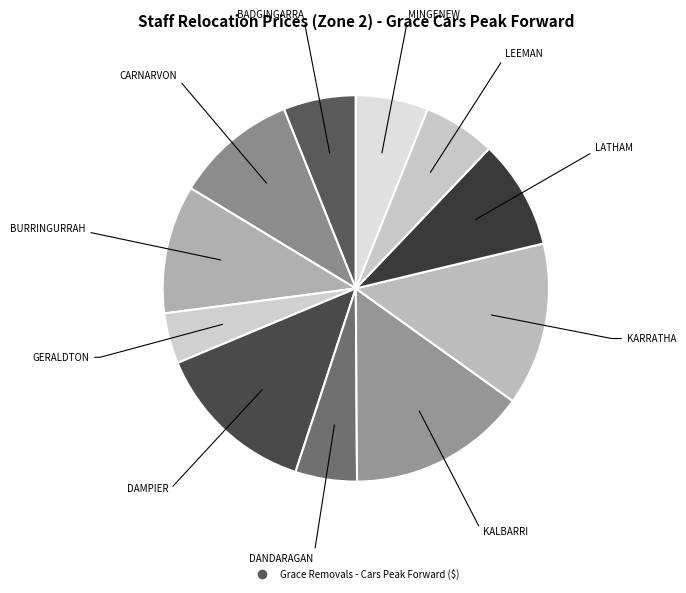

How many segments does this pie chart have?

11